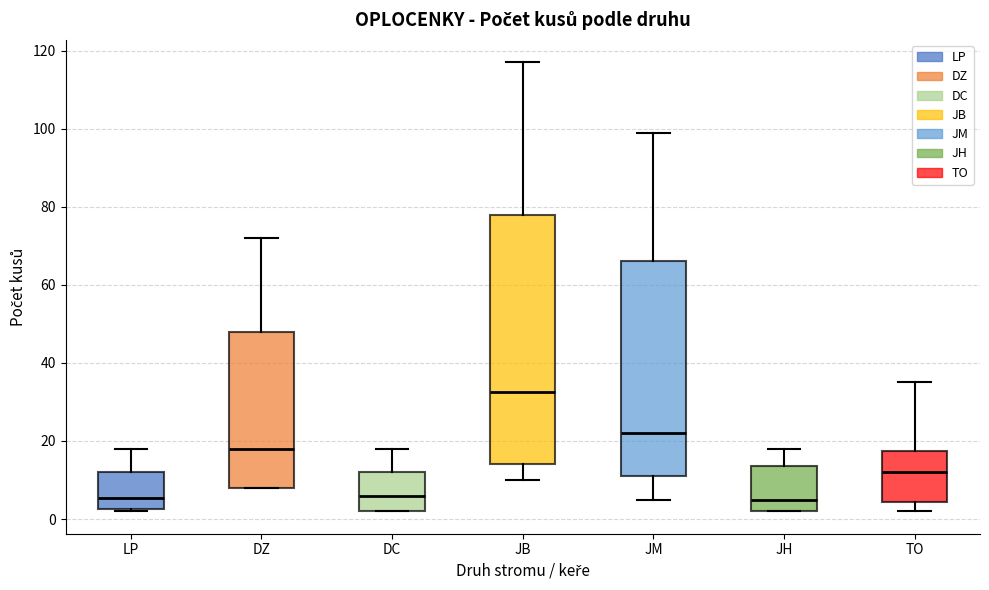

Which box has the highest median line?

JB